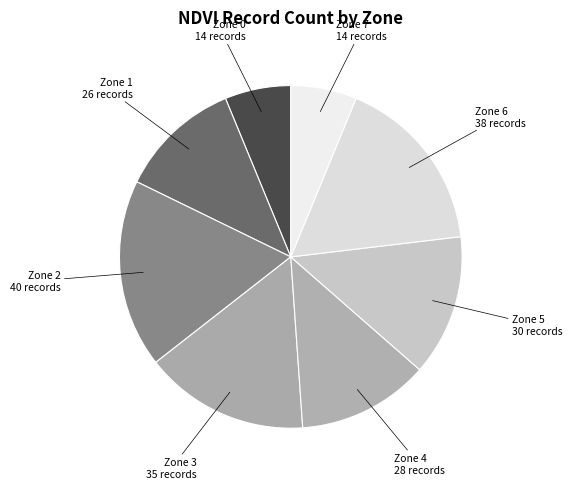

Is the sum of Zone 4 and Zone 0 greater than half?

No